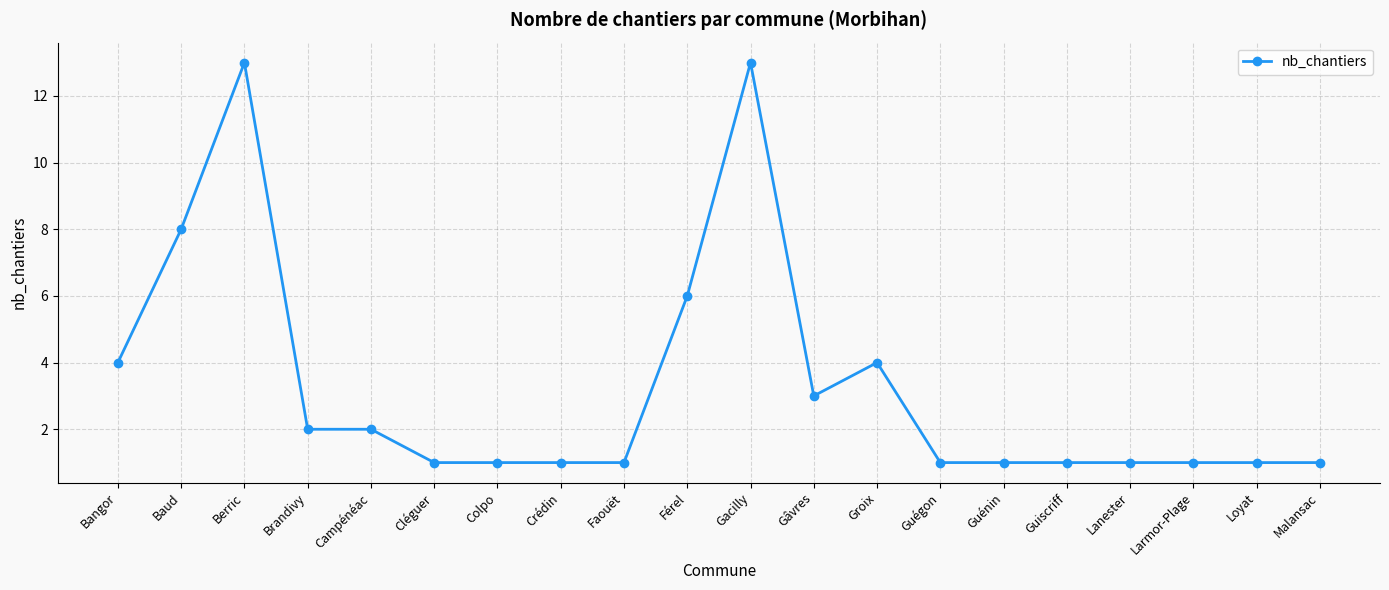

Where is the first local maximum?

Berric